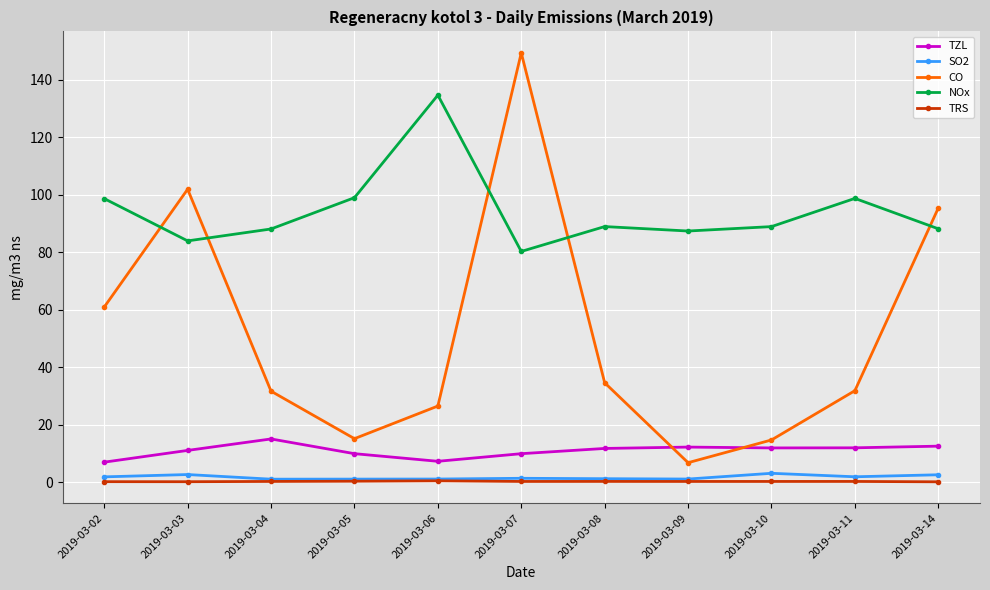

True or false: CO has a value of 104.1 at 2019-03-02.

False